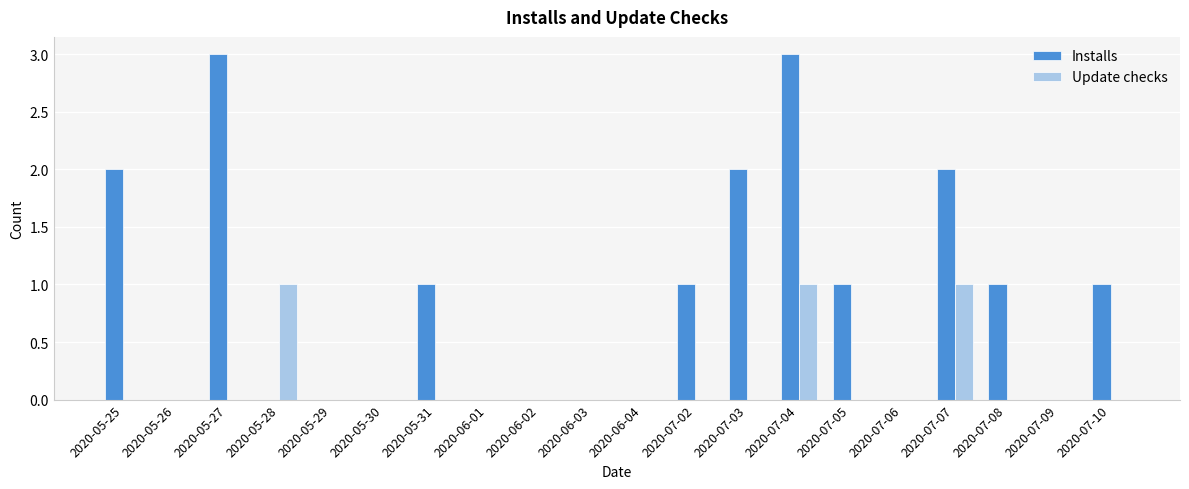

How many distinct data groups are displayed?

2